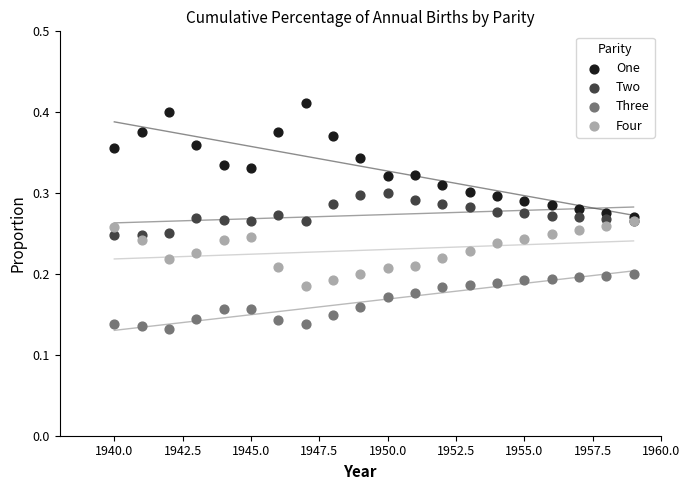

Which series has the largest Y range (max minus min)?

One